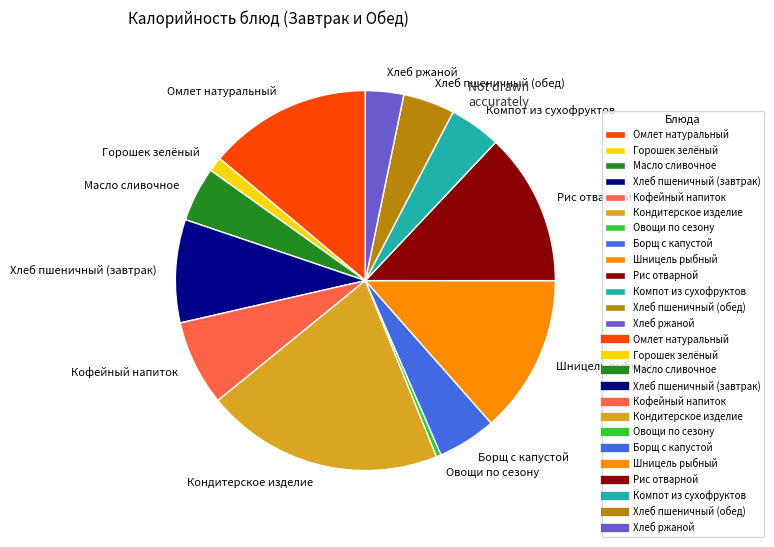

Combined, do Компот из сухофруктов and Кофейный напиток account for over 50%?

No